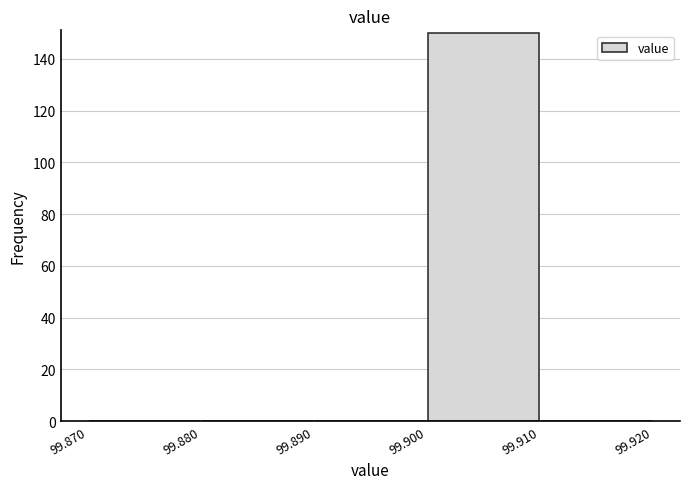

What is the height of the bar covering 99.900 to 99.910 on the x-axis? The values are not printed on the chart, so give them approximately, as read against the axis.

150